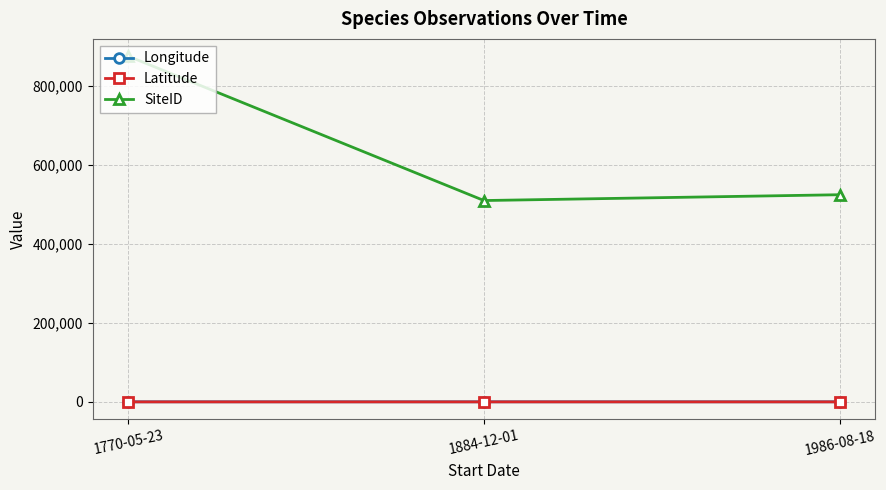

How many series are shown in this chart?

3